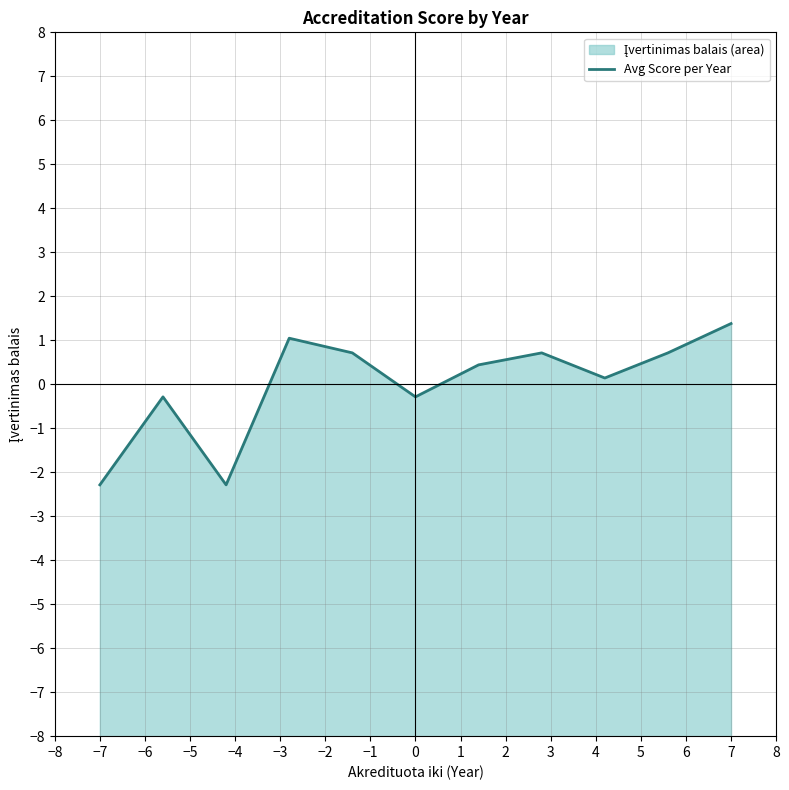

What is the value of the 10th point from the left?

0.7